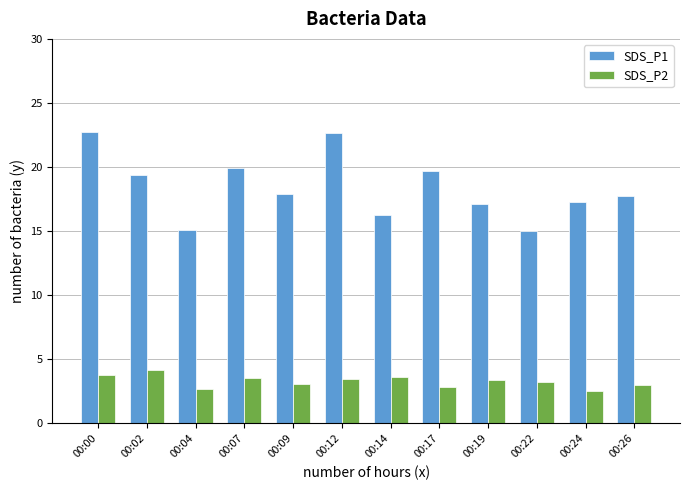

What is the minimum value shown in the chart?

2.5